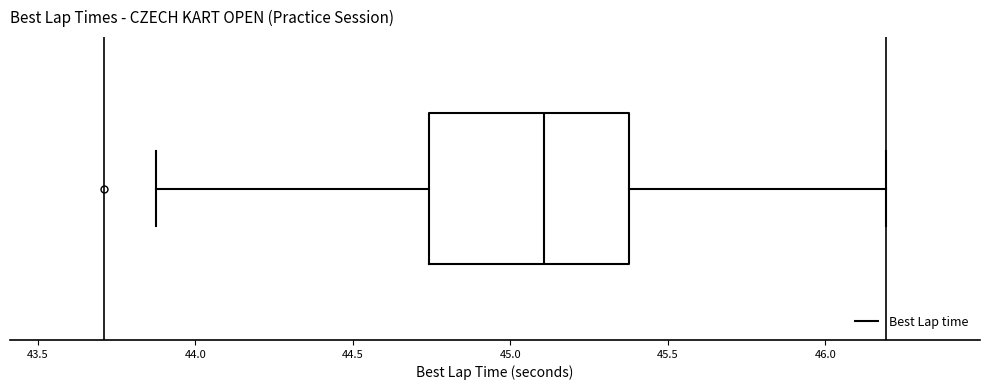

Transcribe this box plot: give where the median line is, the range the box spans, and where the two whiskers end, as read against the x-axis. The values are not printed on the chart, so give them approximately, as read against the axis.

median 45.10, box 44.75 to 45.40, whiskers 43.90 to 46.20